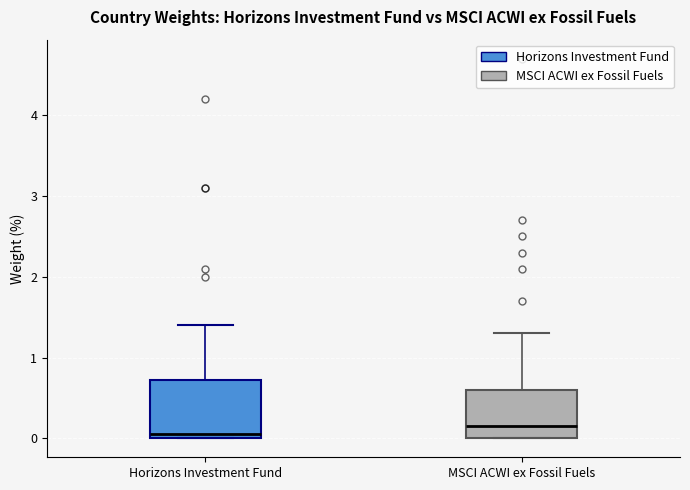

Which box's median line is the lowest?

Horizons Investment Fund